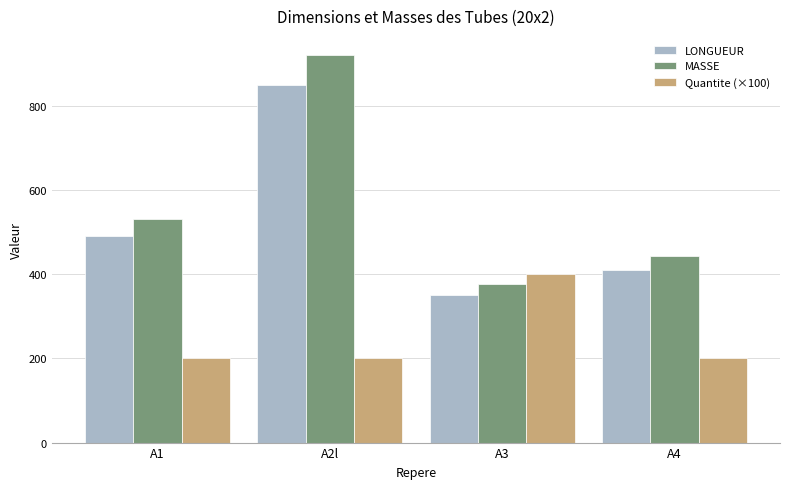

What is the difference between the maximum and minimum values in the Quantite (×100) series?

200.0